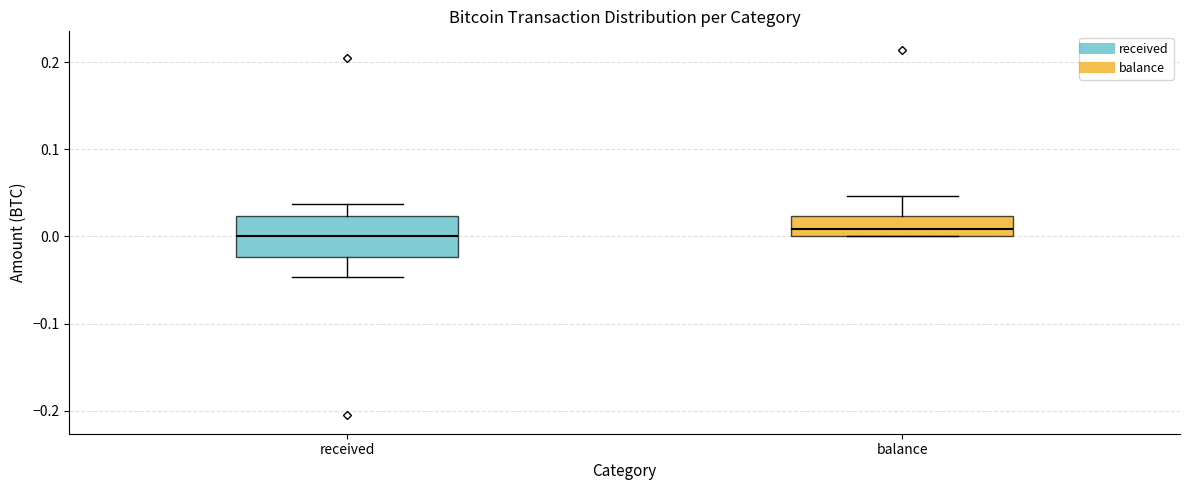

Where is the upper edge of the box for received on the y-axis? The values are not printed on the chart, so give them approximately, as read against the axis.

0.02